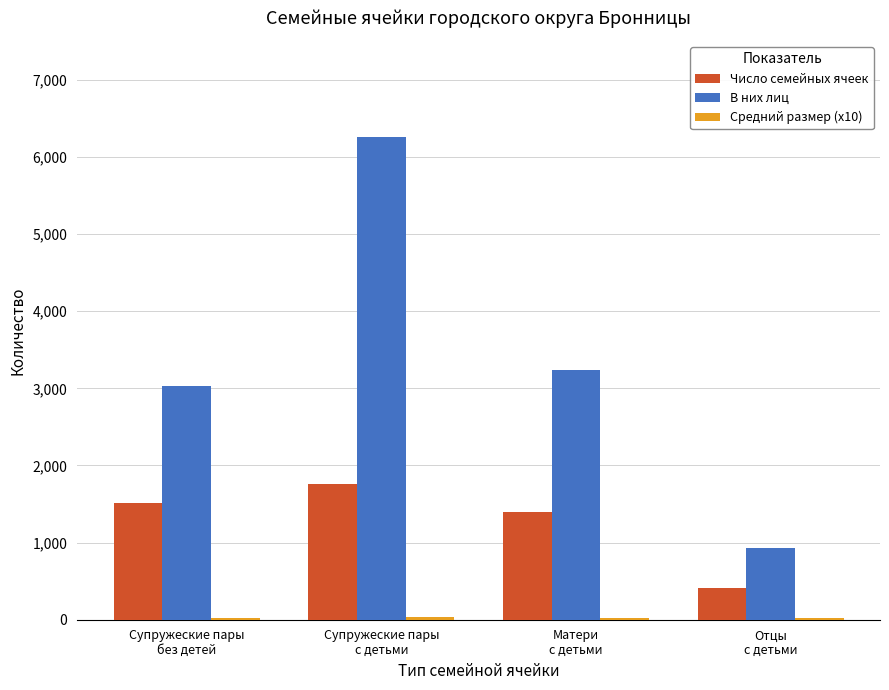

Which series has the largest range (max minus min)?

В них лиц